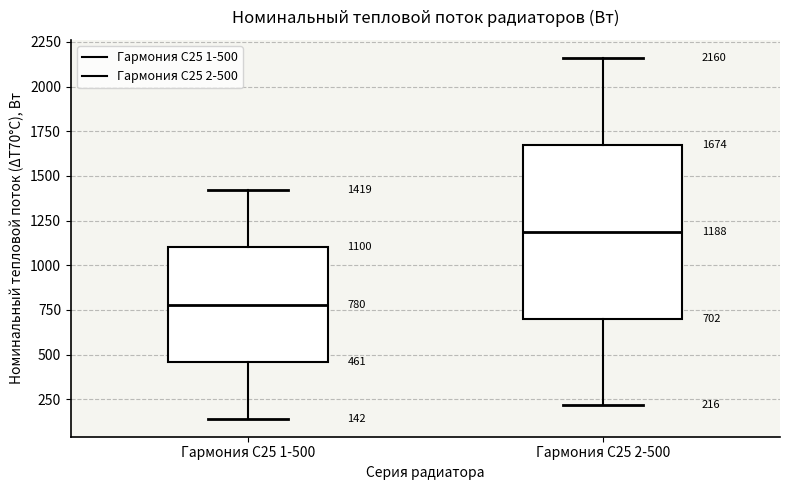

Which box has the highest median line?

Гармония С25 2-500